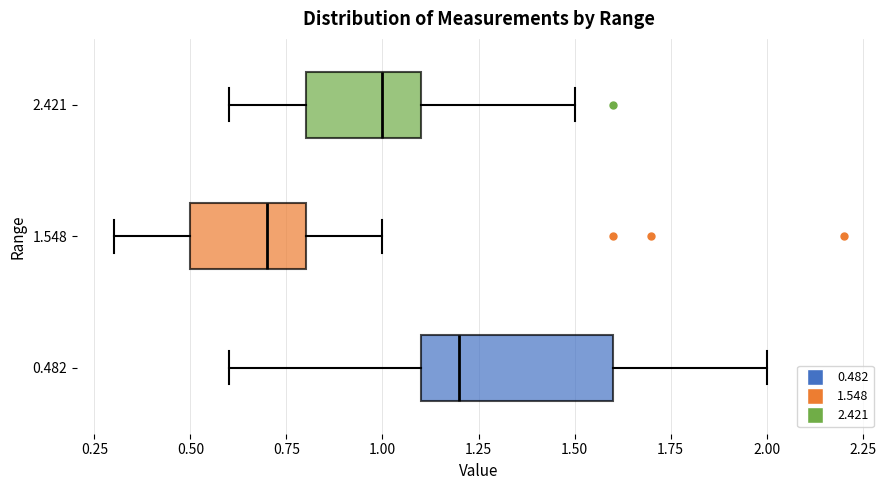

Which box's median line is the furthest to the right?

0.482